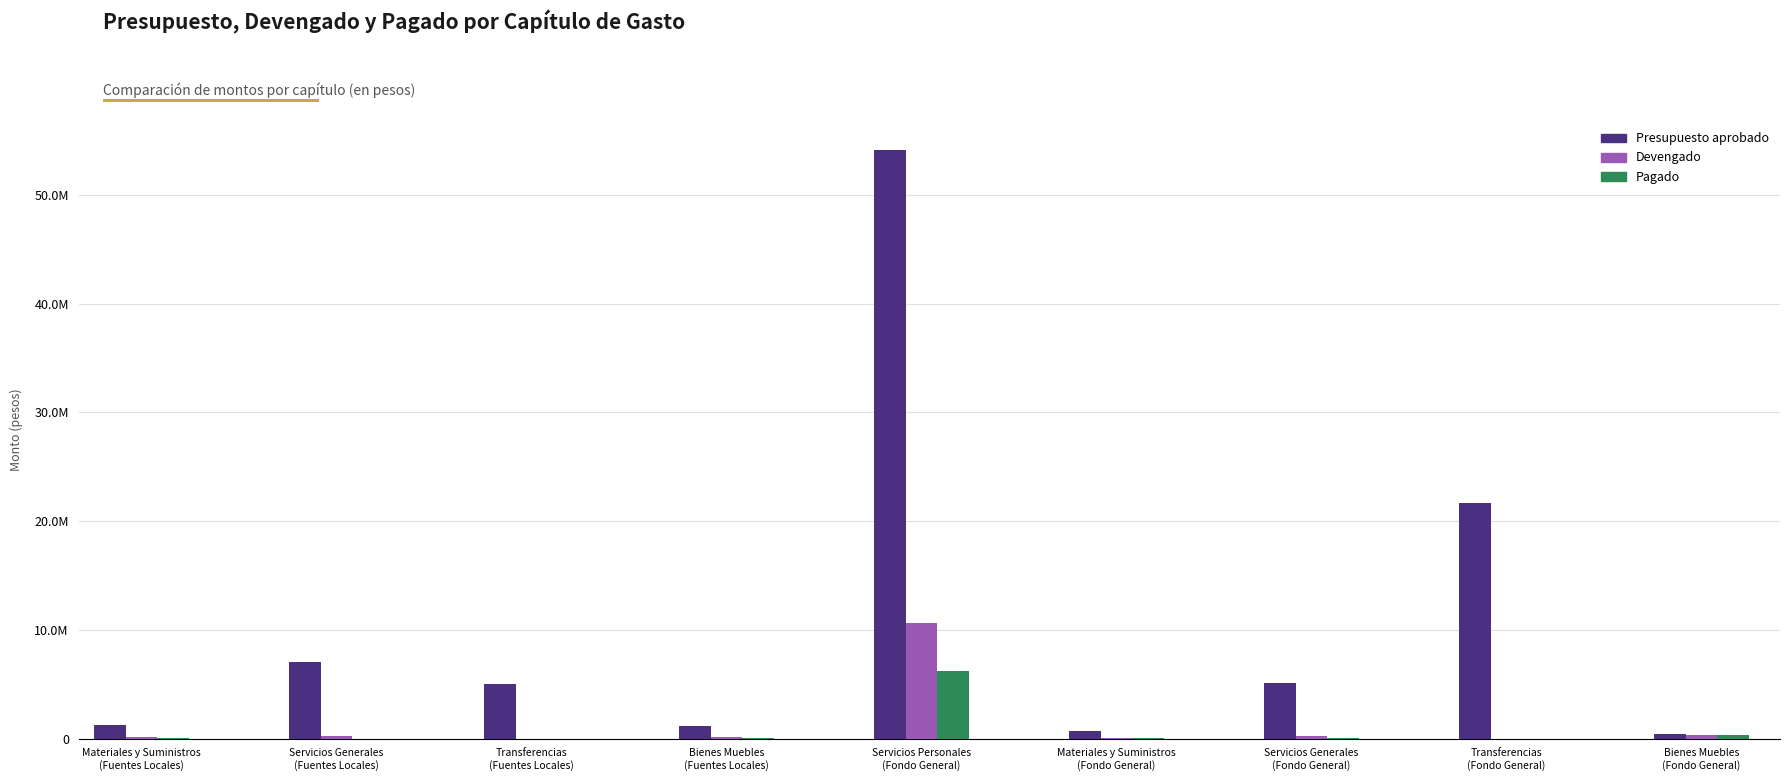

What are all the series names shown in the legend?

Presupuesto aprobado, Devengado, Pagado